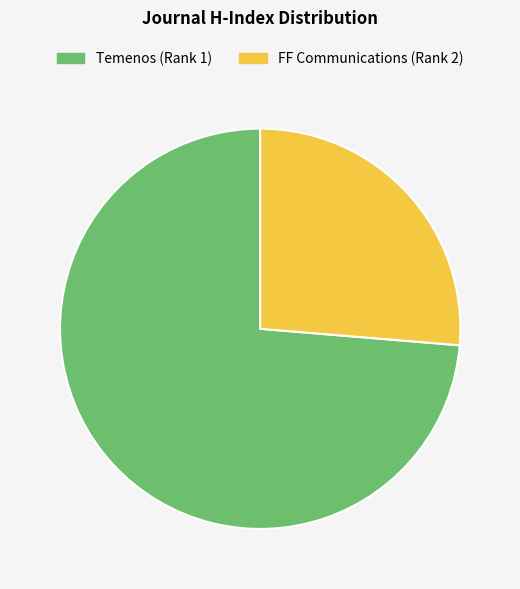

Approximately how many times larger is the value at Temenos (Rank 1) compared to FF Communications (Rank 2)?

2.8